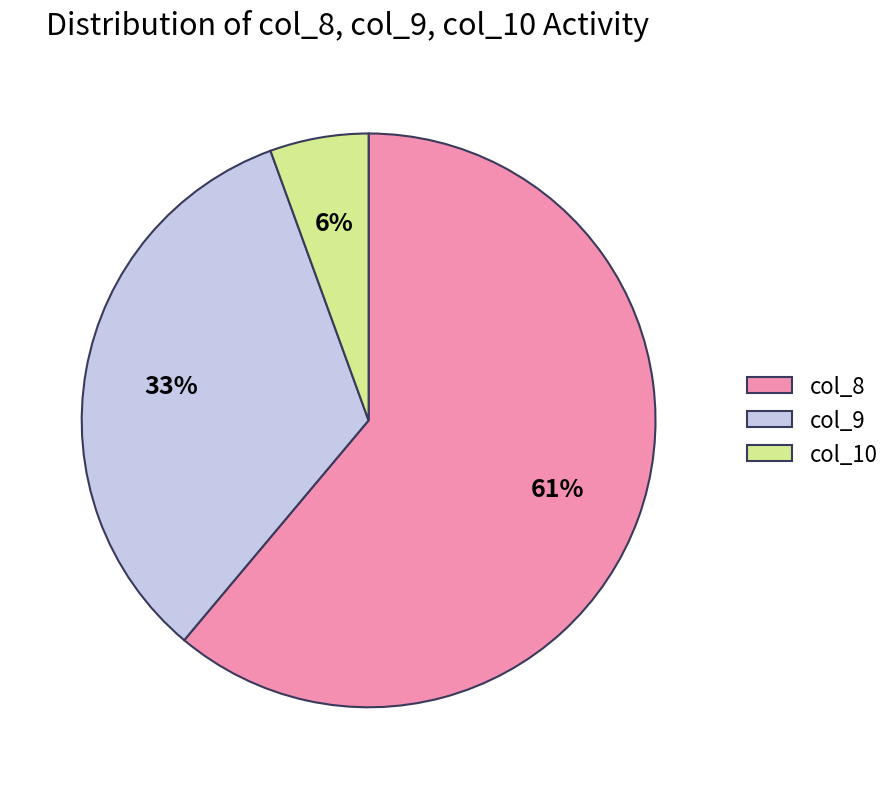

True or false: col_9 accounts for 41% of the total.

False